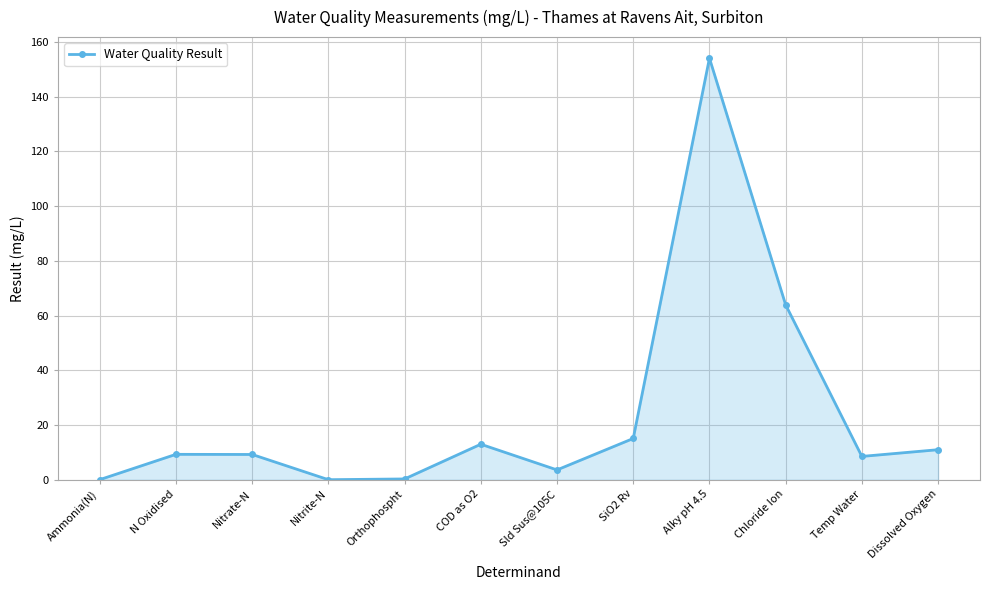

How many lines are shown in the chart?

1